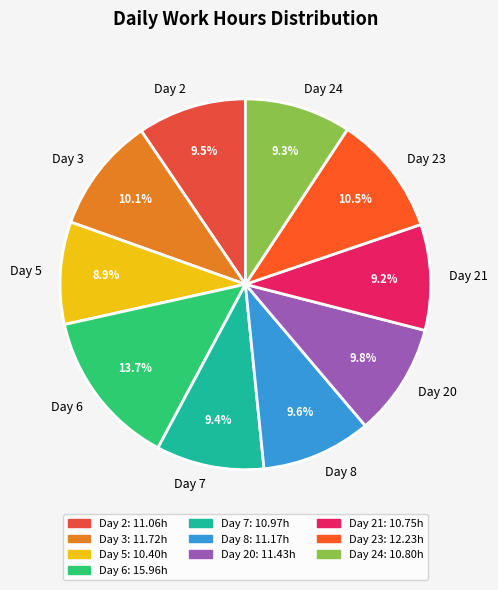

Is Day 2 the majority of the pie?

No